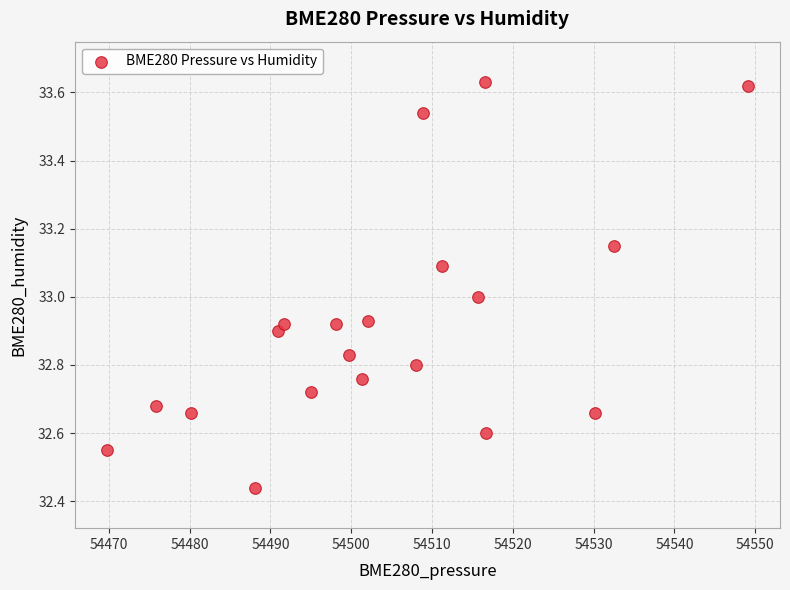

What is the range of Y values (max minus min)?

1.2